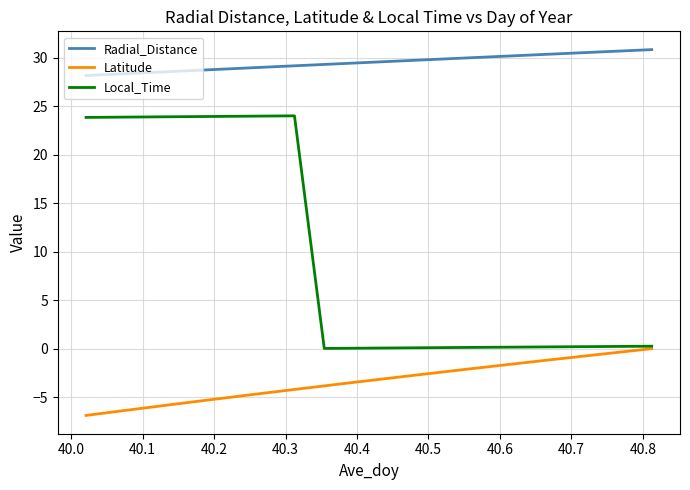

True or false: Radial_Distance and Local_Time intersect in this chart.

False